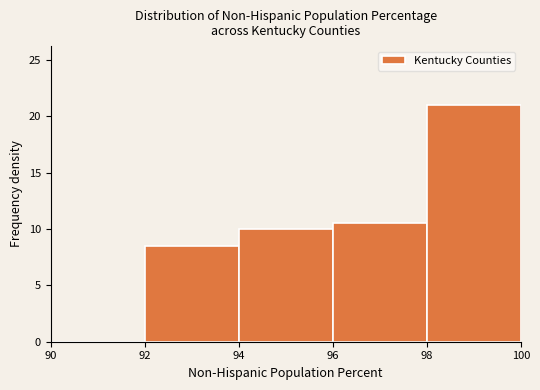

Which range on the x-axis has the tallest bar?

98 to 100